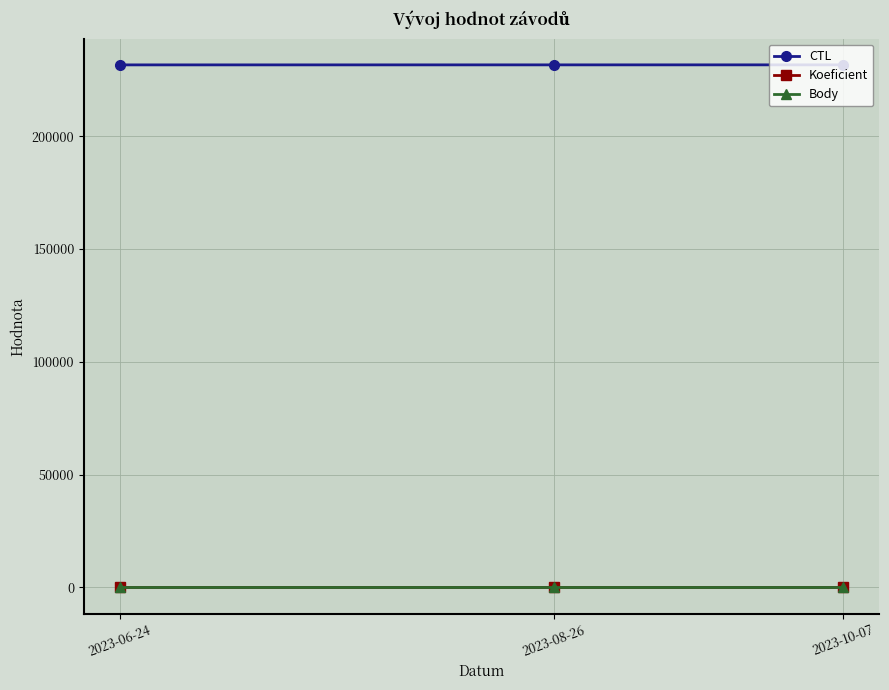

What is the value of the Koeficient point at the 1st from the left?

2